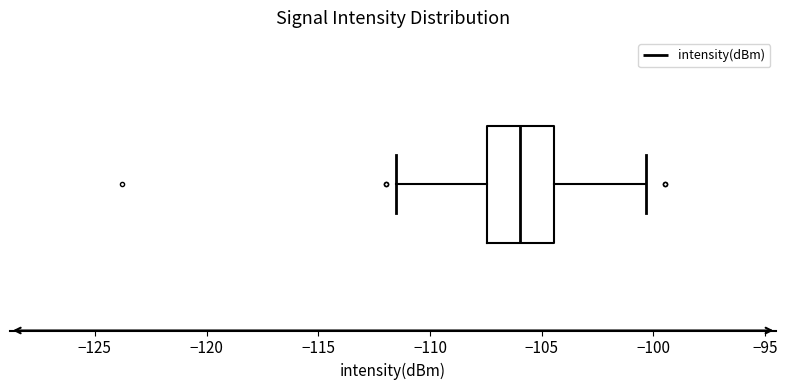

Transcribe this box plot: give where the median line is, the range the box spans, and where the two whiskers end, as read against the x-axis. The values are not printed on the chart, so give them approximately, as read against the axis.

median -106.0, box -107.5 to -104.5, whiskers -111.5 to -100.5